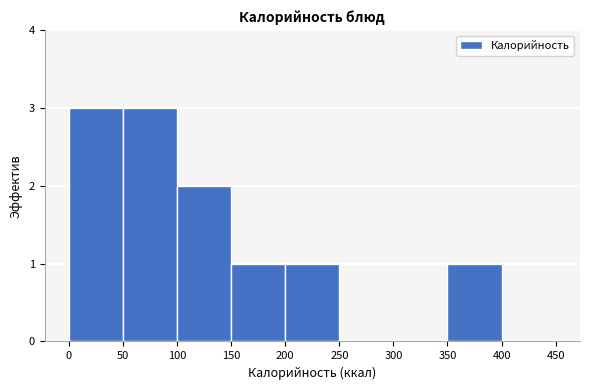

Reading left to right, transcribe this chart: for each bar, give the range it covers on the x-axis and its height. The values are not printed on the chart, so give them approximately, as read against the axis.

0 to 50: 3
50 to 100: 3
100 to 150: 2
150 to 200: 1
200 to 250: 1
250 to 300: 0
300 to 350: 0
350 to 400: 1
400 to 450: 0